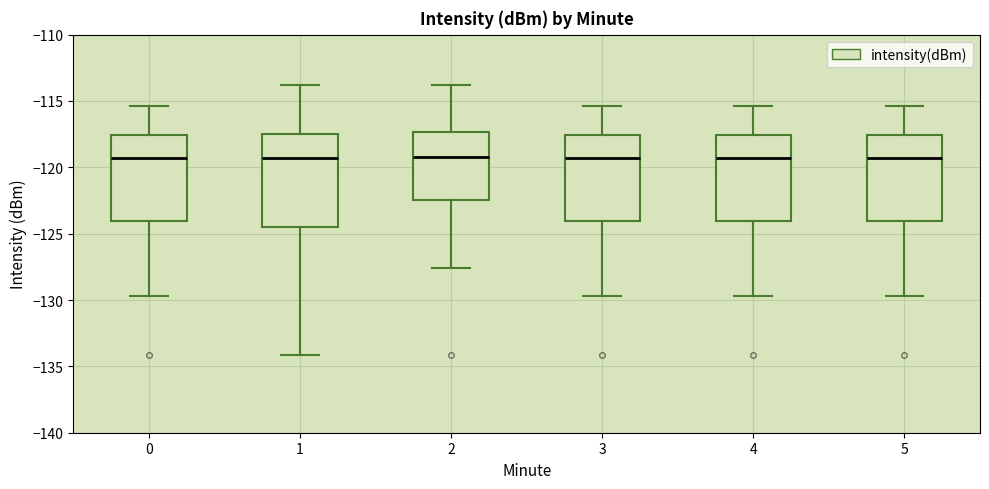

Reading left to right, transcribe this box plot: for each box, give where its median line is, the range the box spans, and where its two whiskers end, as read against the y-axis. The values are not printed on the chart, so give them approximately, as read against the axis.

0: median -119.5, box -124.0 to -117.5, whiskers -129.5 to -115.5
1: median -119.5, box -124.5 to -117.5, whiskers -134.0 to -114.0
2: median -119.0, box -122.5 to -117.5, whiskers -127.5 to -114.0
3: median -119.5, box -124.0 to -117.5, whiskers -129.5 to -115.5
4: median -119.5, box -124.0 to -117.5, whiskers -129.5 to -115.5
5: median -119.5, box -124.0 to -117.5, whiskers -129.5 to -115.5